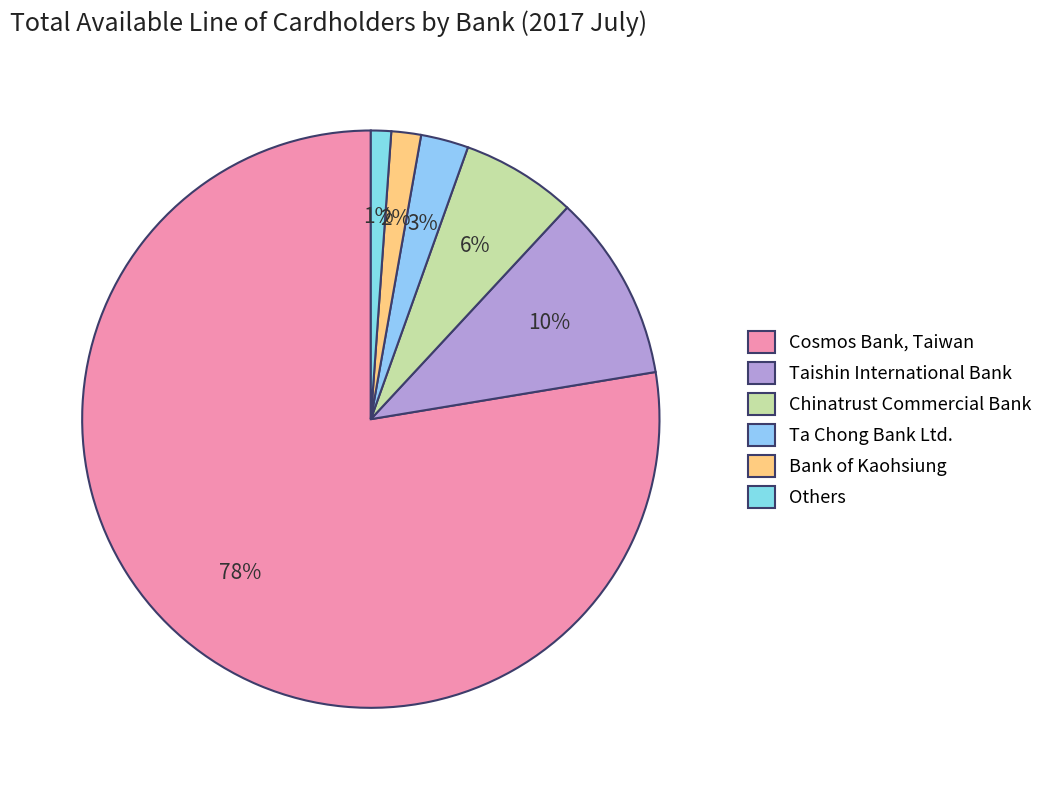

To the nearest percent, what percentage of the pie is Taishin International Bank?

10%